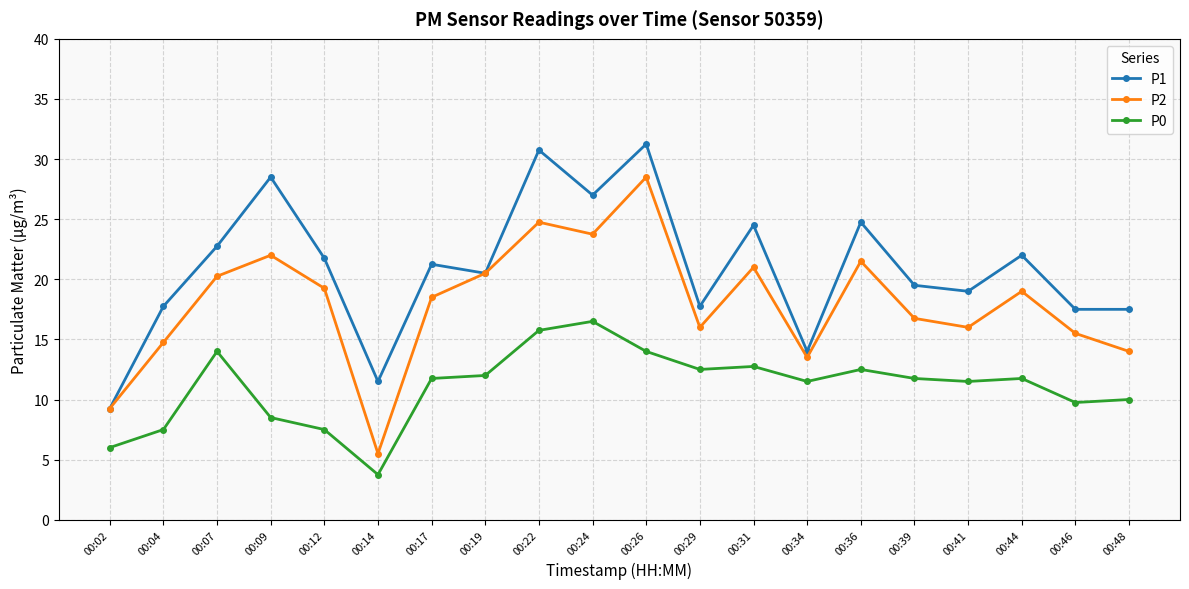

True or false: P1 has a value of 7.2 at 00:36.

False